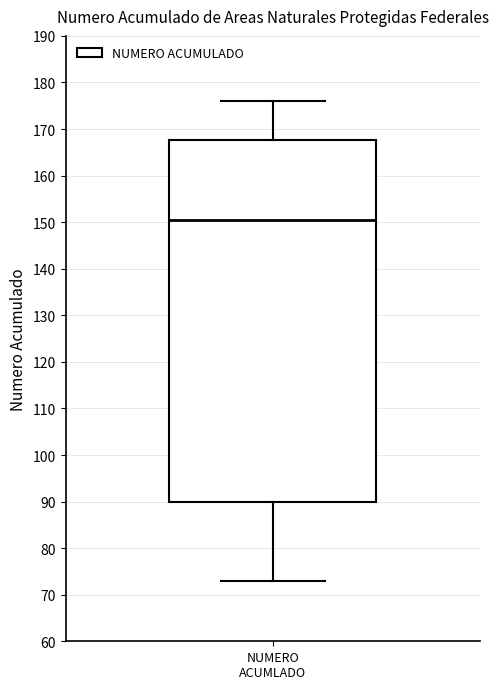

Where does the median line of the box for NUMERO ACUMLADO sit on the y-axis? The values are not printed on the chart, so give them approximately, as read against the axis.

151